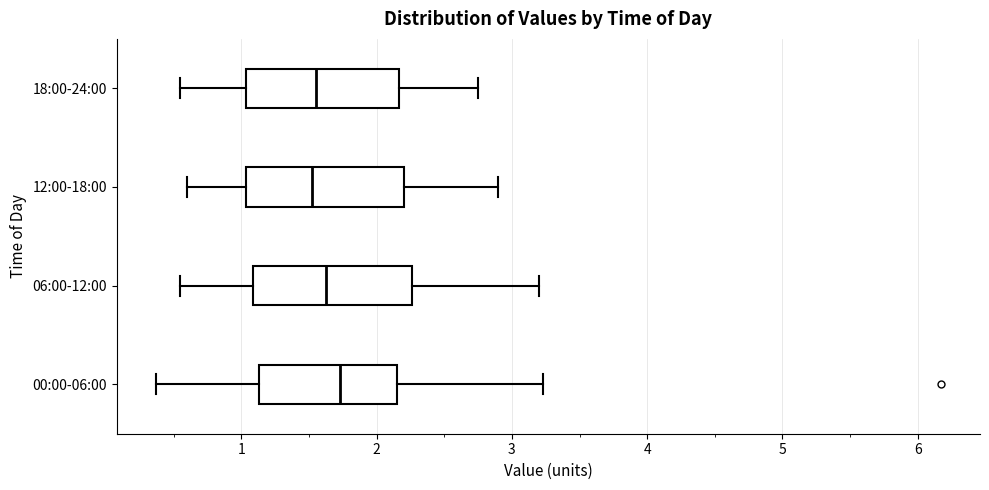

Which box's median line is the furthest to the right?

00:00-06:00